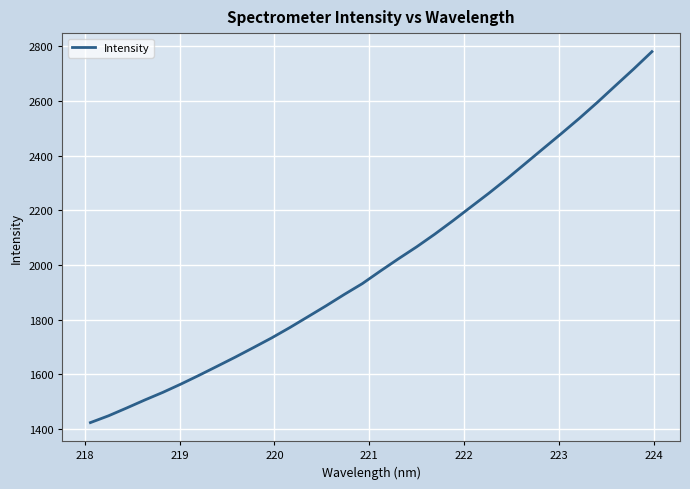

What is the minimum value shown in the chart?

1423.6